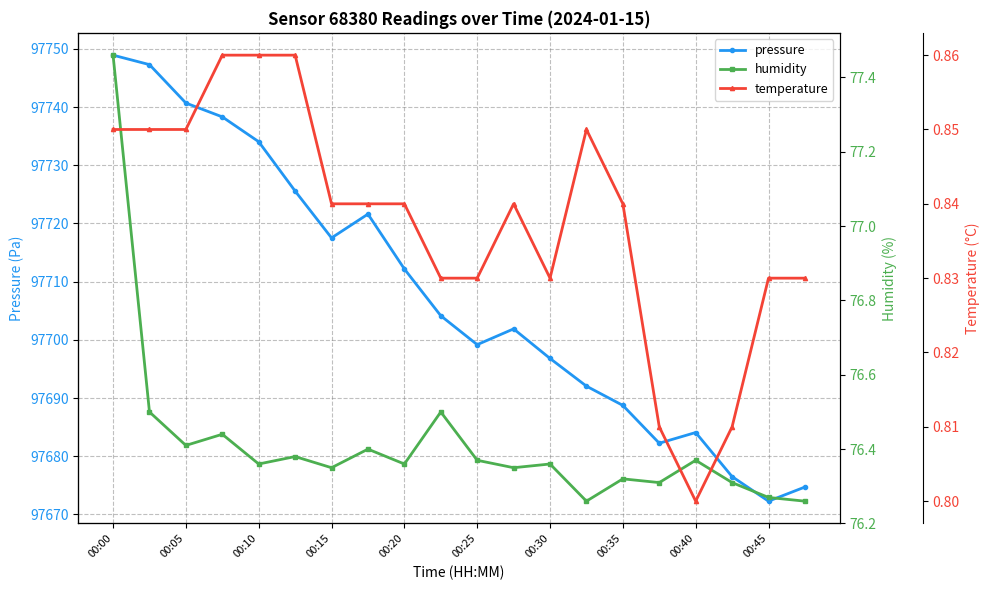

Is it true that pressure equals 97688.7 at 00:35?

True